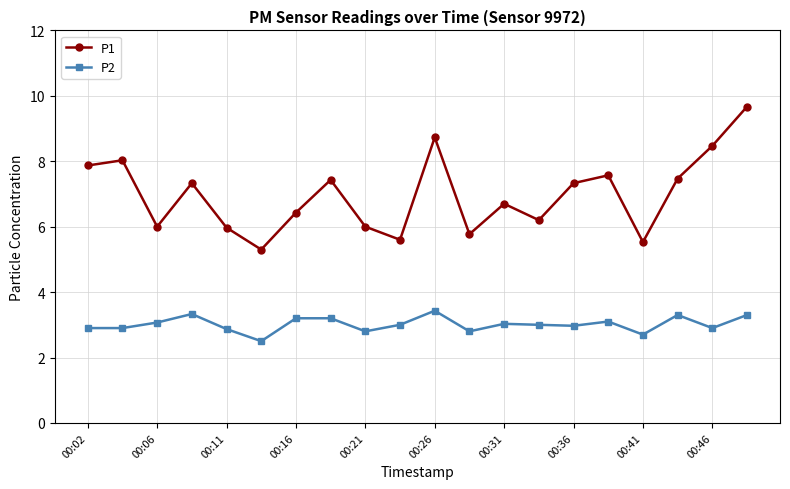

What is the value of the P1 point at the 11th from the left?

8.7